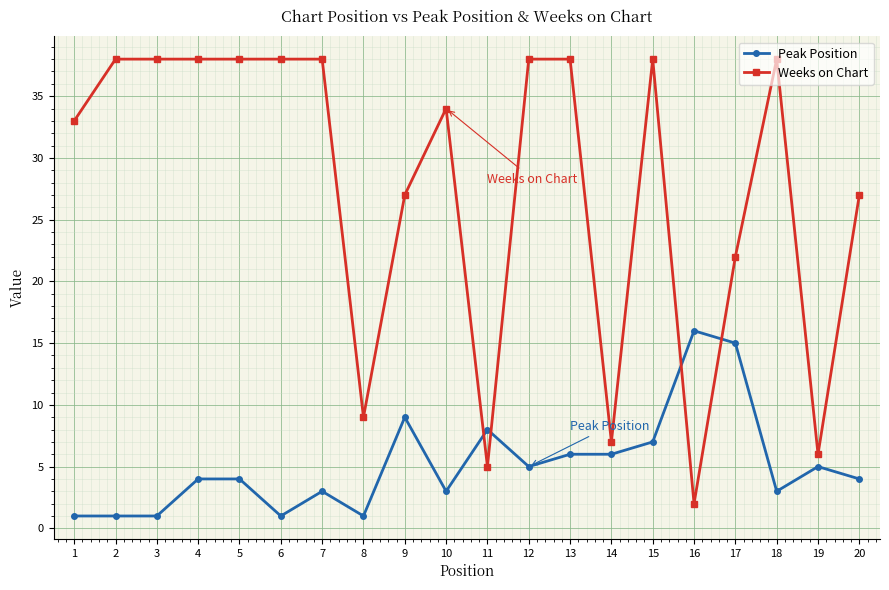

What are all the series names shown in the legend?

Peak Position, Weeks on Chart